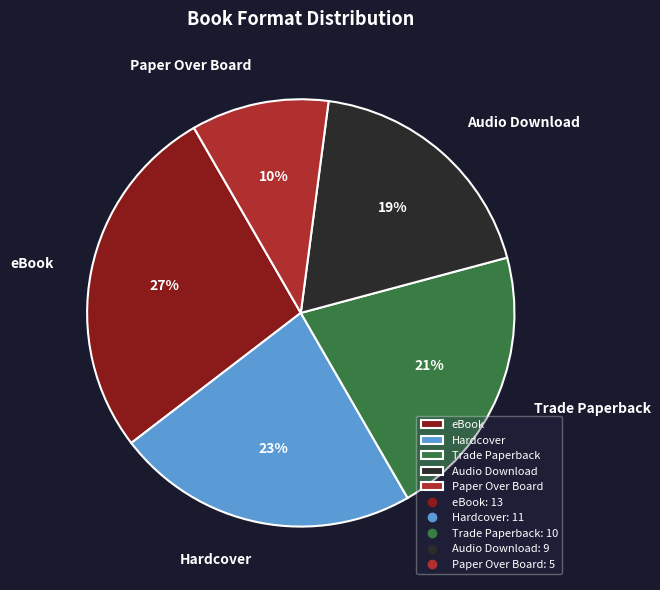

Count the number of slices in the pie.

5